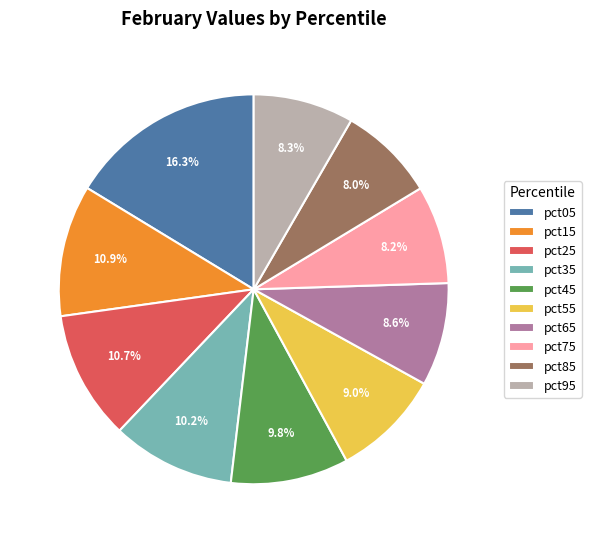

To the nearest percent, what portion does pct15 represent?

11%